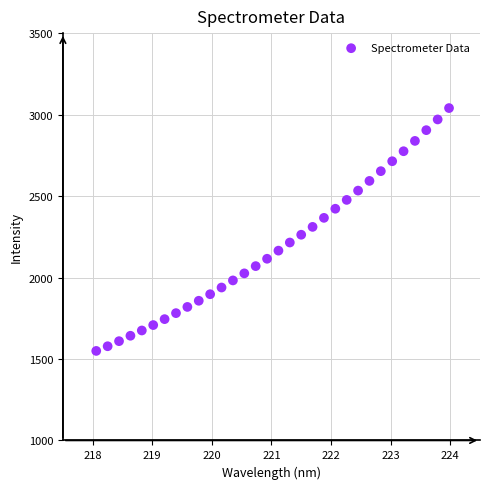

What is the range of X values (max minus min)?

5.9